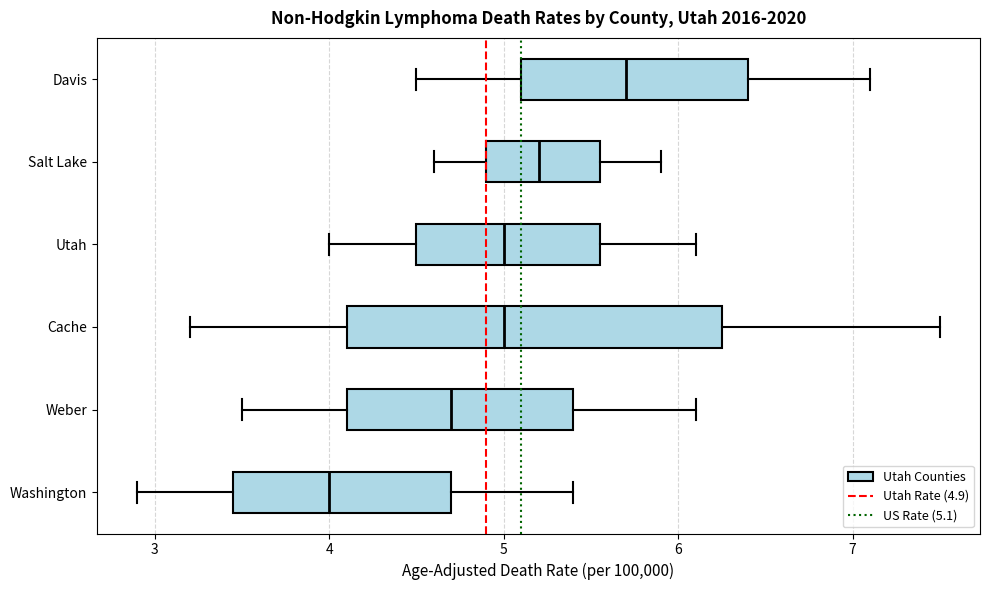

Reading bottom to top, transcribe this box plot: for each box, give where its median line is, the range the box spans, and where its two whiskers end, as read against the x-axis. The values are not printed on the chart, so give them approximately, as read against the axis.

Washington: median 4.0, box 3.5 to 4.7, whiskers 2.9 to 5.4
Weber: median 4.7, box 4.1 to 5.4, whiskers 3.5 to 6.1
Cache: median 5.0, box 4.1 to 6.3, whiskers 3.2 to 7.5
Utah: median 5.0, box 4.5 to 5.6, whiskers 4.0 to 6.1
Salt Lake: median 5.2, box 4.9 to 5.6, whiskers 4.6 to 5.9
Davis: median 5.7, box 5.1 to 6.4, whiskers 4.5 to 7.1